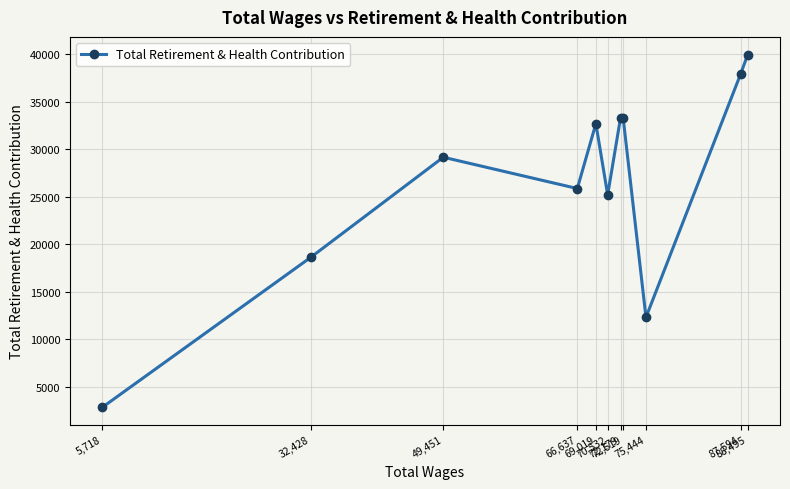

The value at 70,532 is 12037. True or false?

False